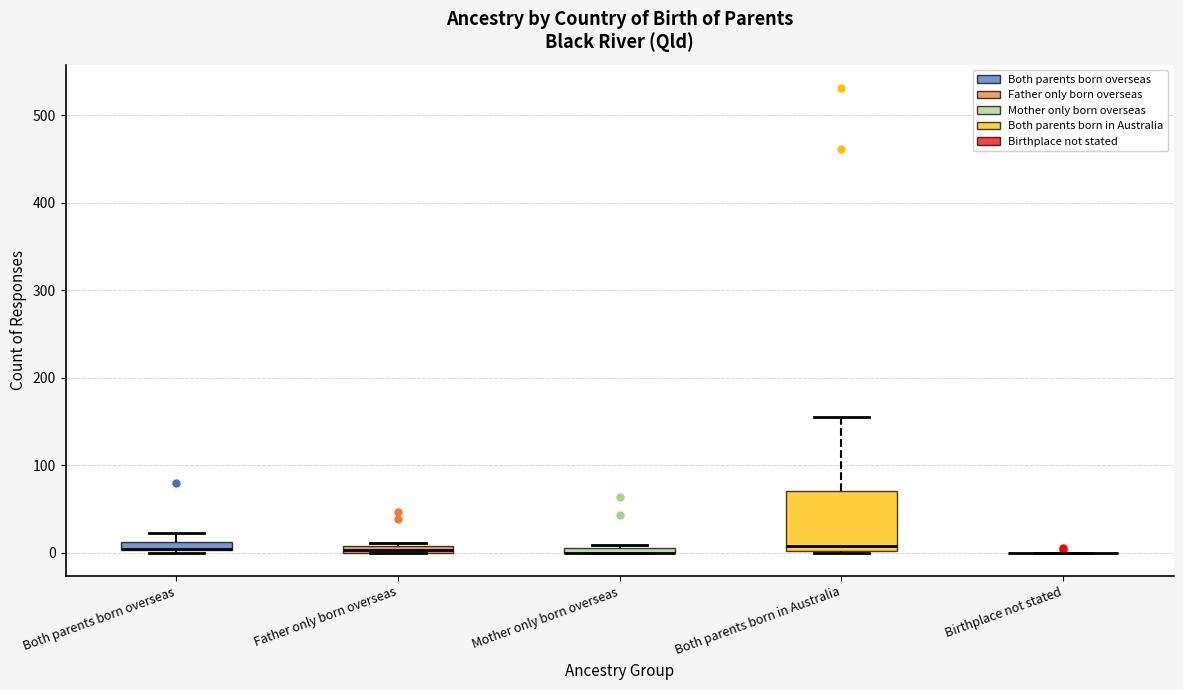

Which box is the tallest, from its lower edge to its upper edge?

Both parents born in Australia